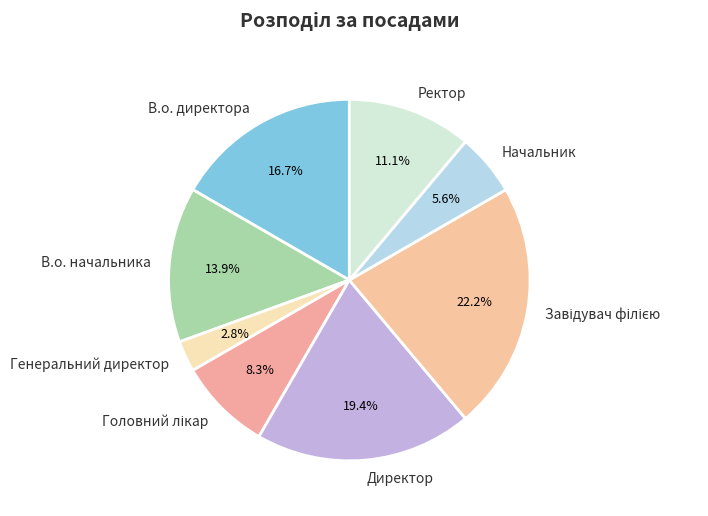

How many segments does this pie chart have?

8